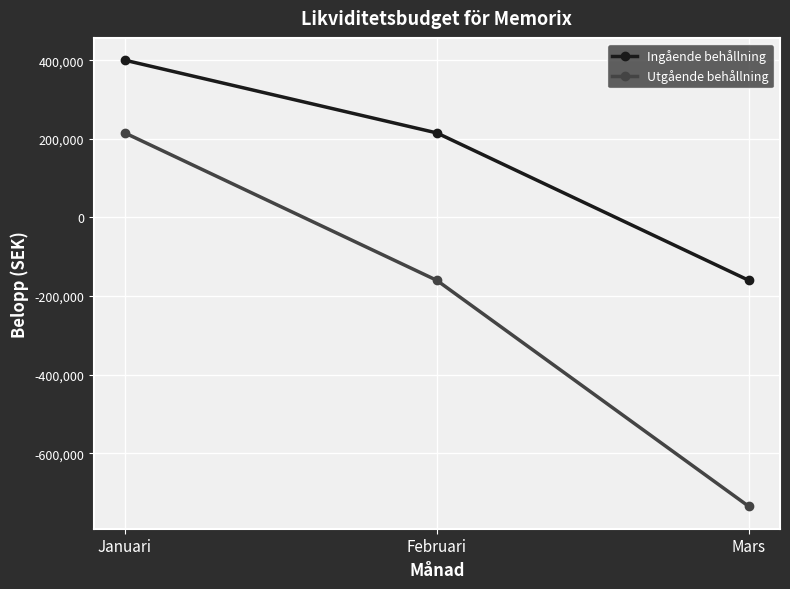

At which category does the chart reach its minimum across all series?

Mars